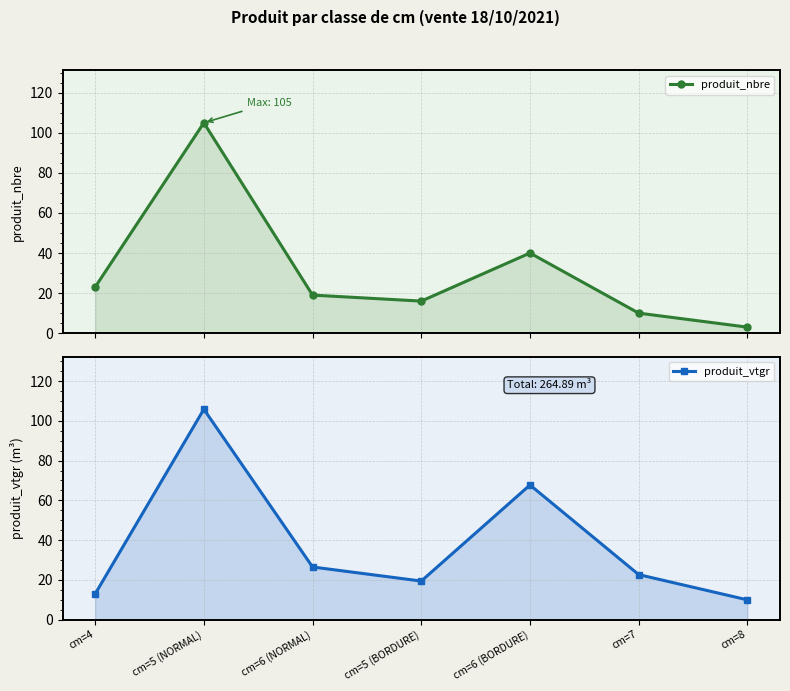

Reading left to right, transcribe all the data shown in this chart.

produit_nbre: 23.0	105.0	19.0	16.0	40.0	10.0	3.0
produit_vtgr: 12.9	105.8	26.5	19.4	67.7	22.6	9.9